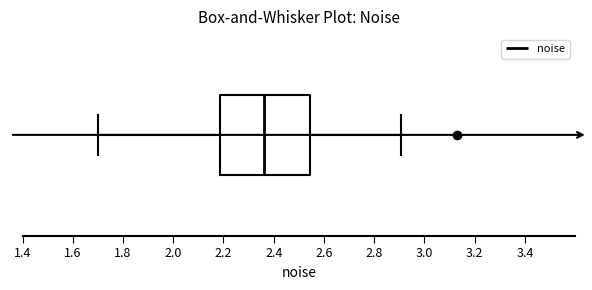

Transcribe this box plot: give where the median line is, the range the box spans, and where the two whiskers end, as read against the x-axis. The values are not printed on the chart, so give them approximately, as read against the axis.

median 2.36, box 2.18 to 2.54, whiskers 1.70 to 2.90